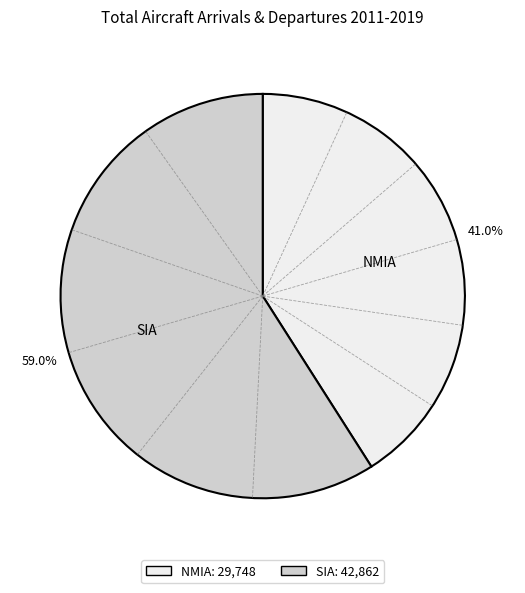

Is there a majority slice in this chart?

Yes